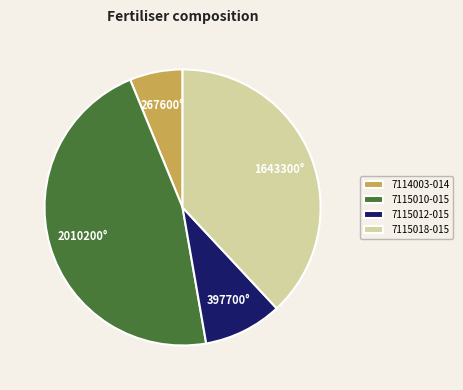

Is 7114003-014 the majority of the pie?

No